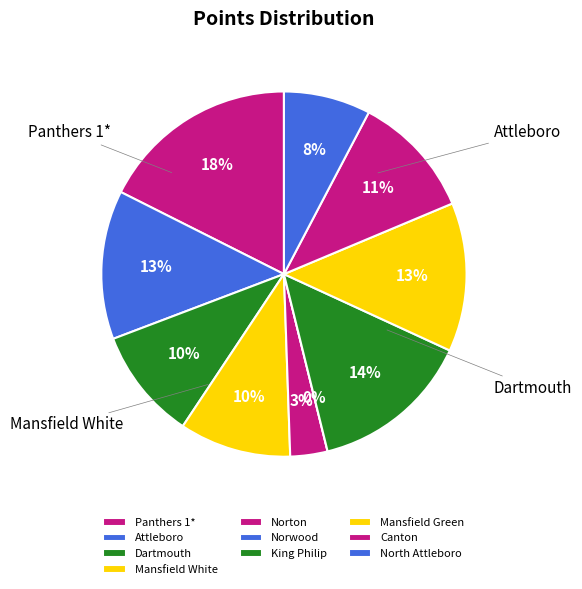

True or false: North Attleboro accounts for 8% of the total.

True